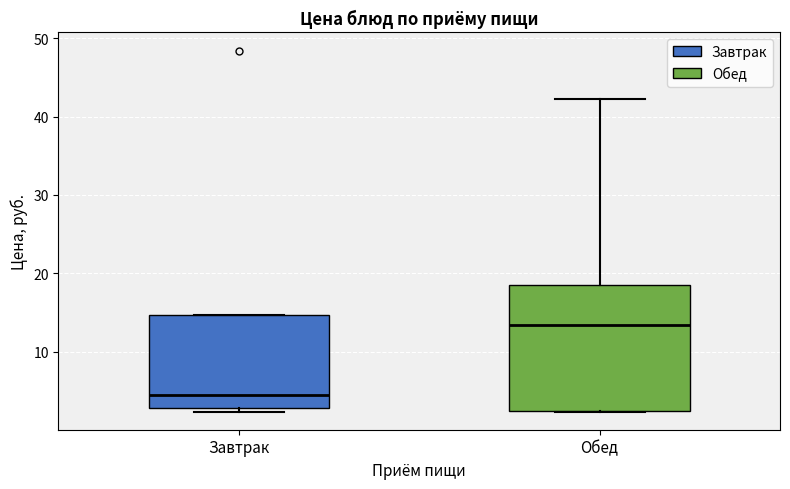

Comparing the boxes themselves (not the whiskers), which one is the tallest?

Обед